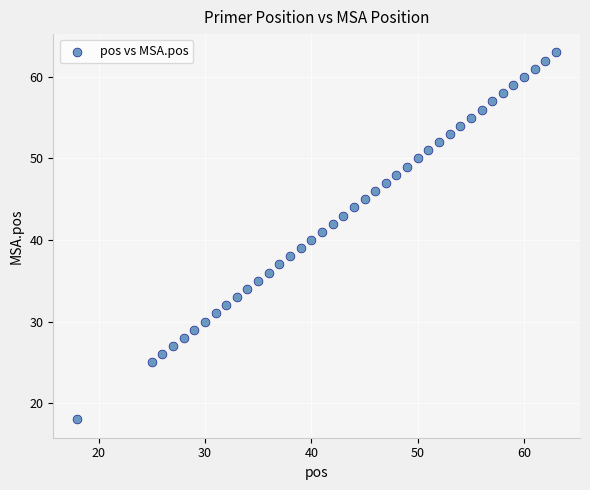

What is the range of Y values (max minus min)?

45